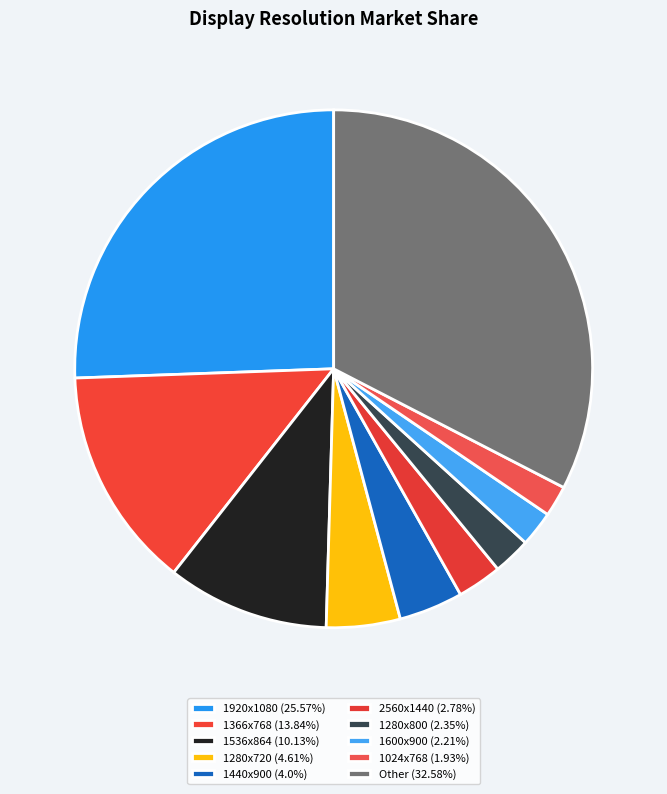

How many segments does this pie chart have?

10